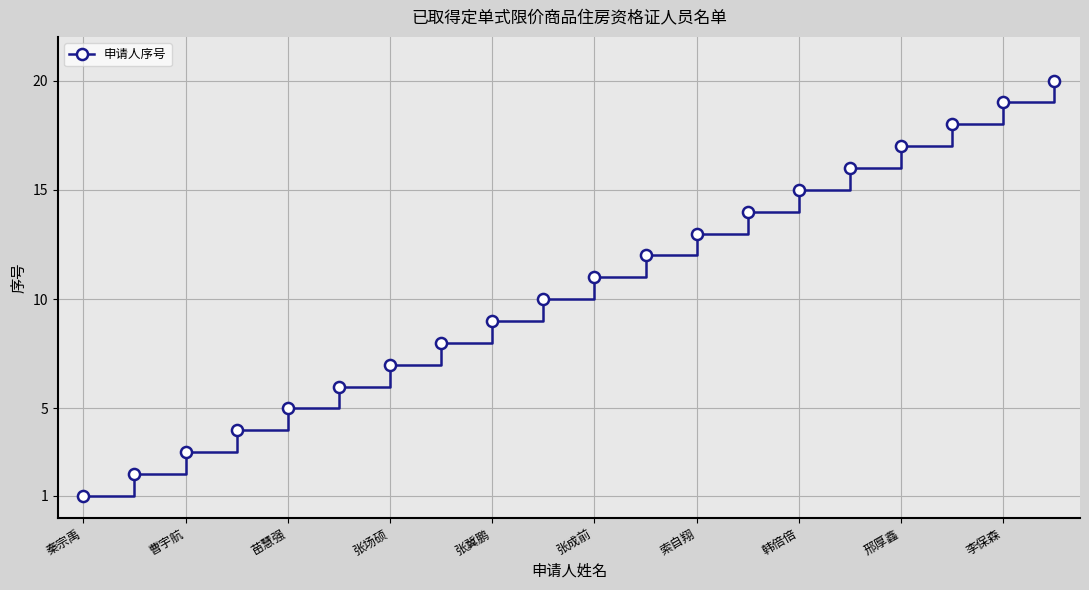

How many data points does each series have?

20